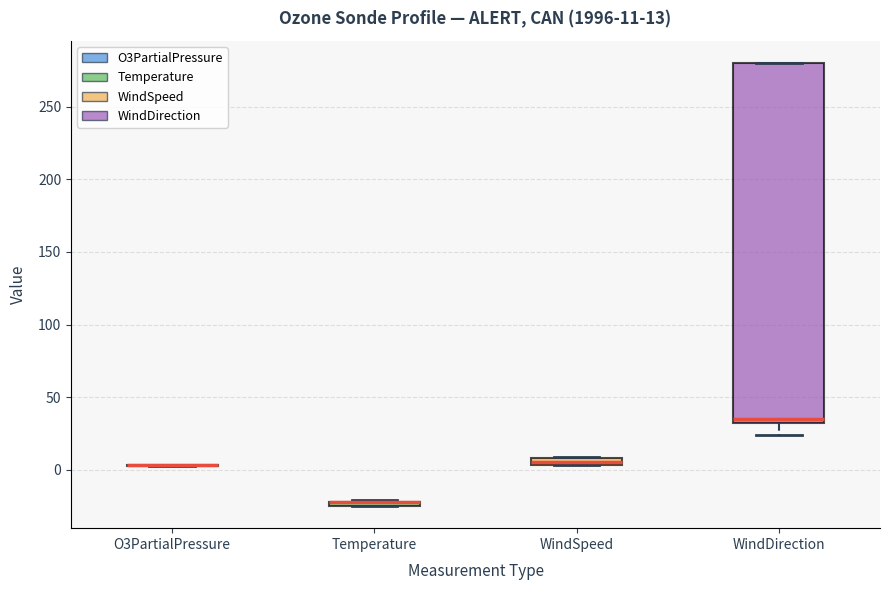

Comparing the boxes themselves (not the whiskers), which one is the tallest?

WindDirection